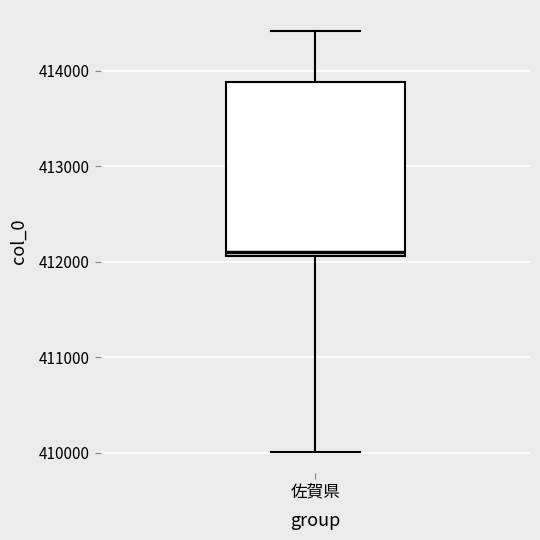

Where is the lower edge of the box for 佐賀県 on the y-axis? The values are not printed on the chart, so give them approximately, as read against the axis.

412100